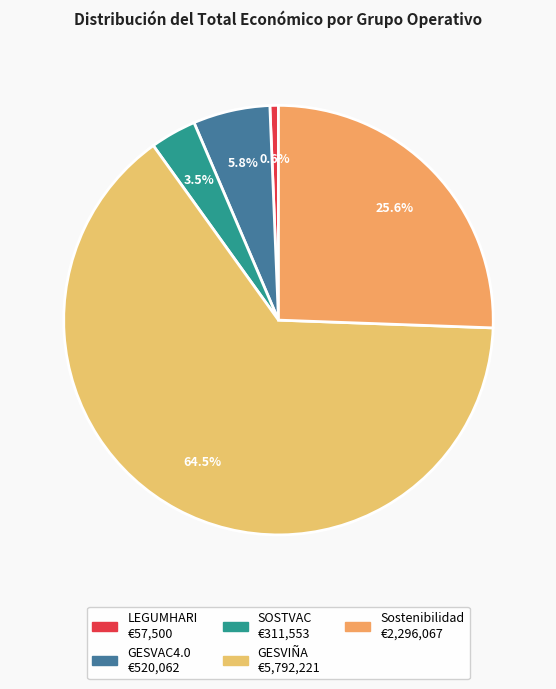

To the nearest percent, what is the difference between the largest and smallest slice percentages?

64%